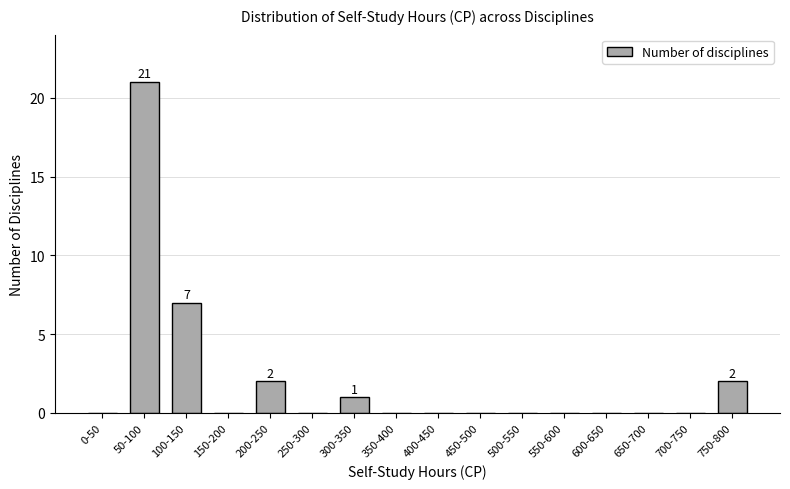

Reading left to right, transcribe all the data shown in this chart.

0-50=0	50-100=21	100-150=7	150-200=0	200-250=2	250-300=0	300-350=1	350-400=0	400-450=0	450-500=0	500-550=0	550-600=0	600-650=0	650-700=0	700-750=0	750-800=2